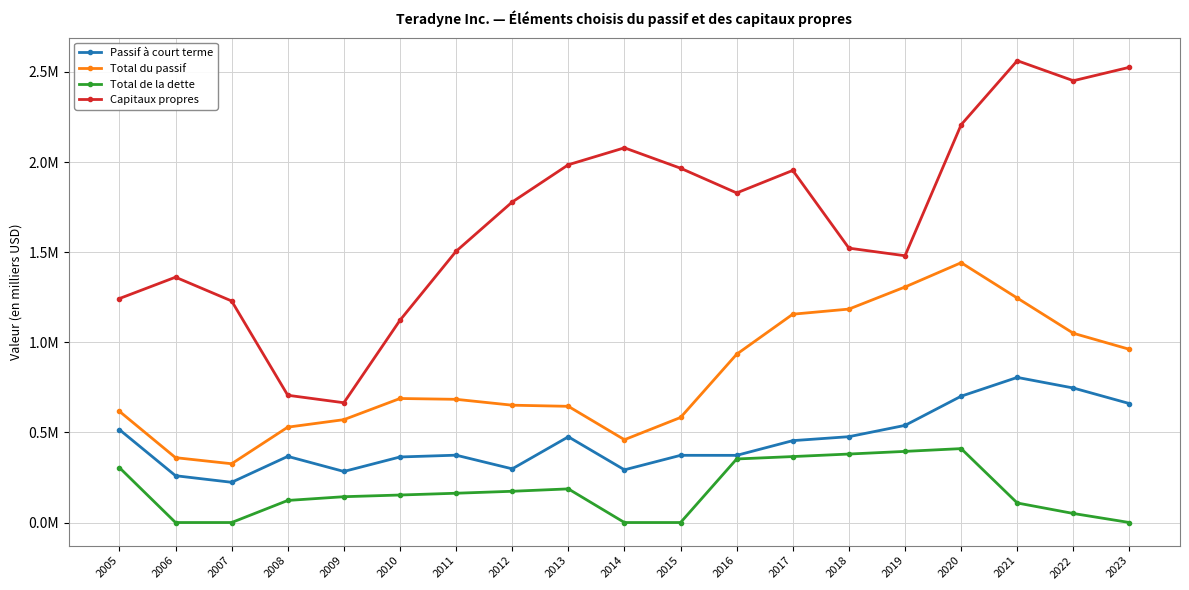

What is the total value across all series at 2014?

2830926